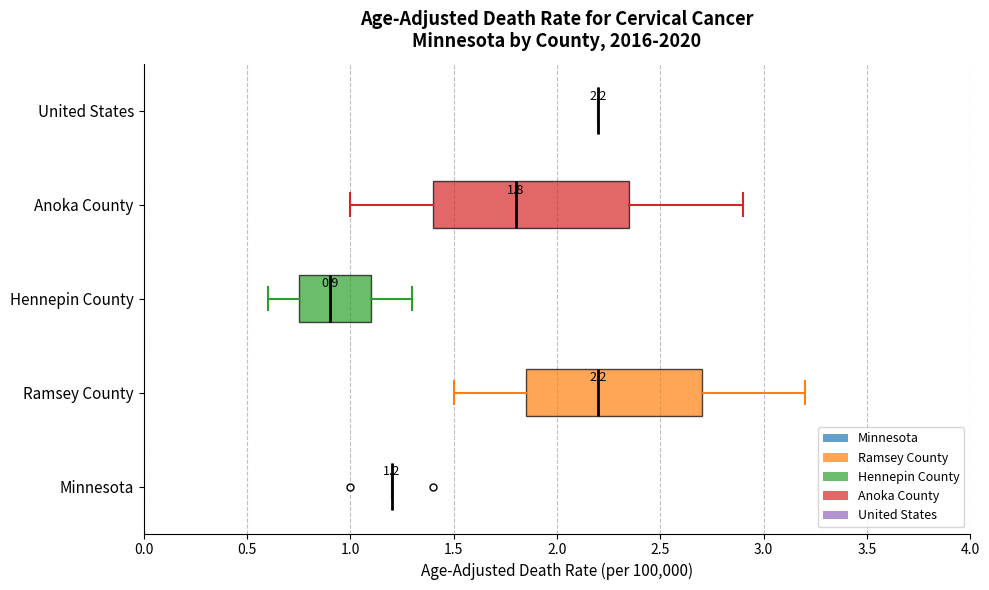

Comparing the boxes themselves (not the whiskers), which one is the widest?

Anoka County